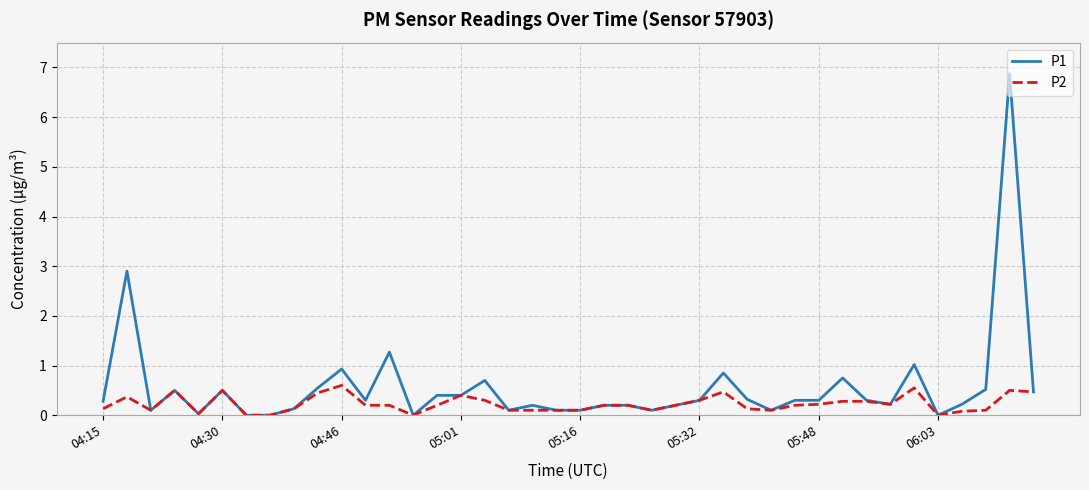

Which series has the widest spread of values?

P1